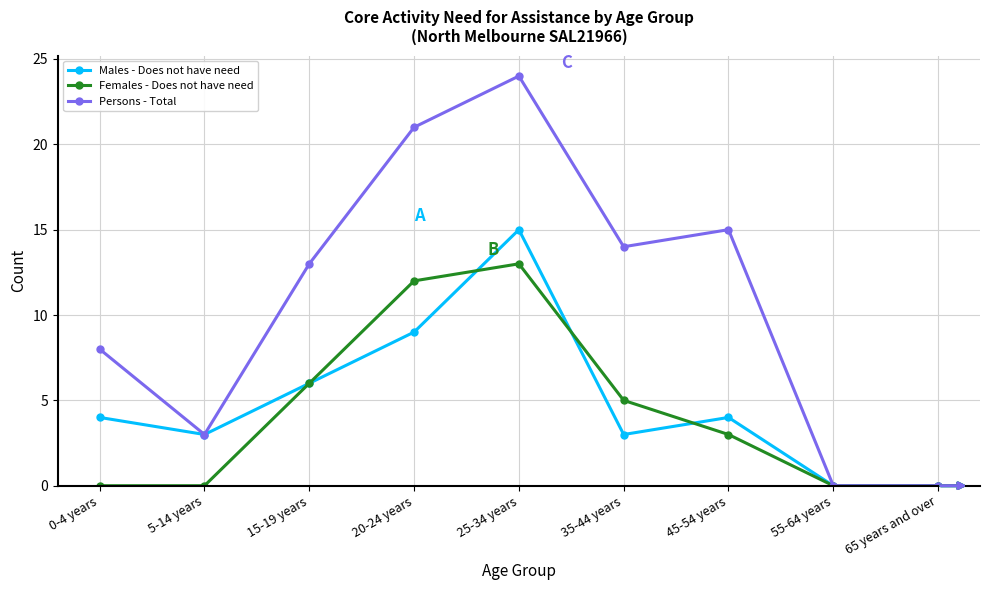

Which series has the largest total across all categories?

Persons - Total